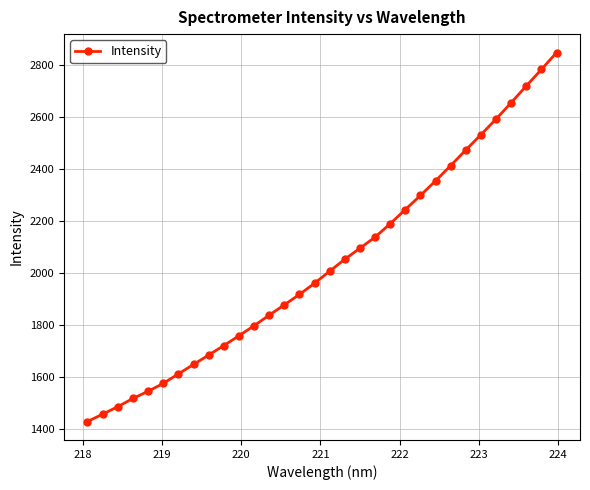

Reading left to right, list all the values displayed in this chart.

1427.8	1456.1	1484.9	1516.6	1544.3	1574.5	1611.2	1647.6	1684.0	1720.3	1758.1	1796.9	1837.4	1877.5	1917.3	1960.7	2007.1	2053.2	2095.5	2138.2	2190.0	2244.4	2298.9	2355.1	2413.9	2474.1	2533.0	2593.0	2656.0	2720.7	2784.1	2849.1